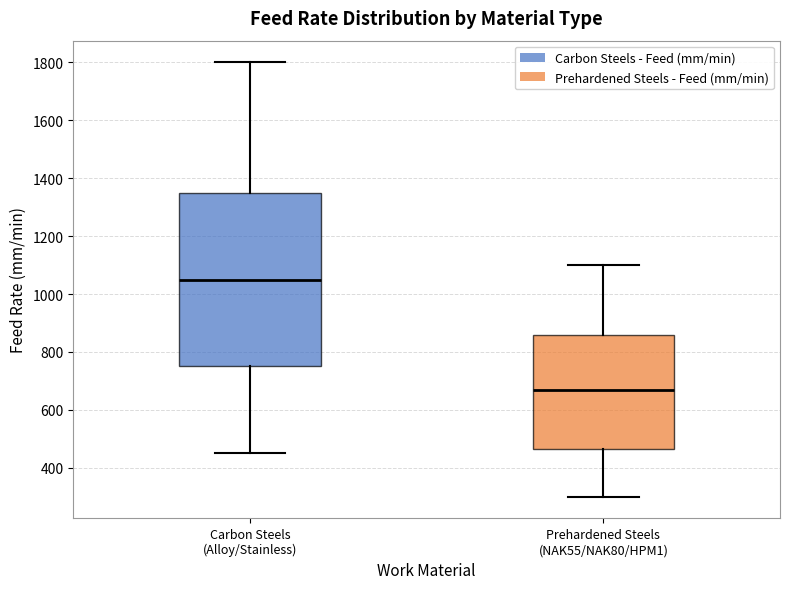

Reading left to right, read every box against the y-axis: the position of its median line, the range the box covers, and the ends of its whiskers. The values are not printed on the chart, so give them approximately, as read against the axis.

Carbon Steels (Alloy/Stainless): median 1060, box 760 to 1360, whiskers 460 to 1800
Prehardened Steels (NAK55/NAK80/HPM1): median 680, box 460 to 860, whiskers 300 to 1100